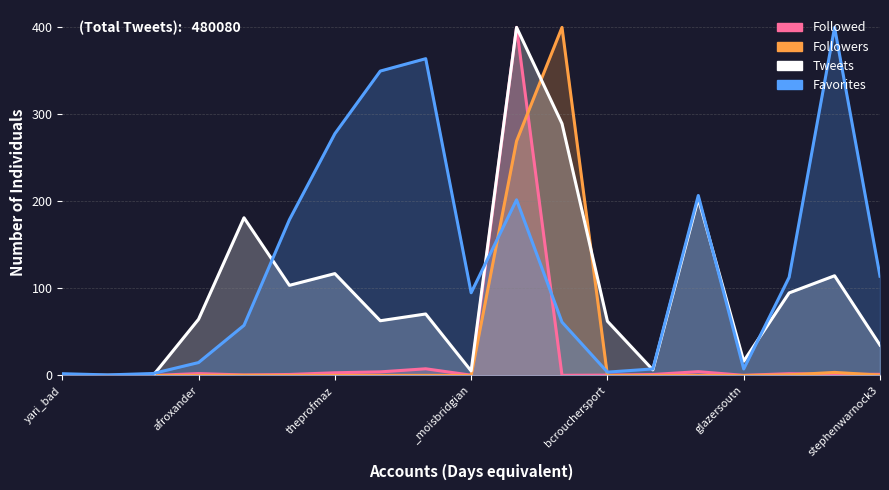

What is the difference between the second highest and minimum values in the Followers series?

269.4